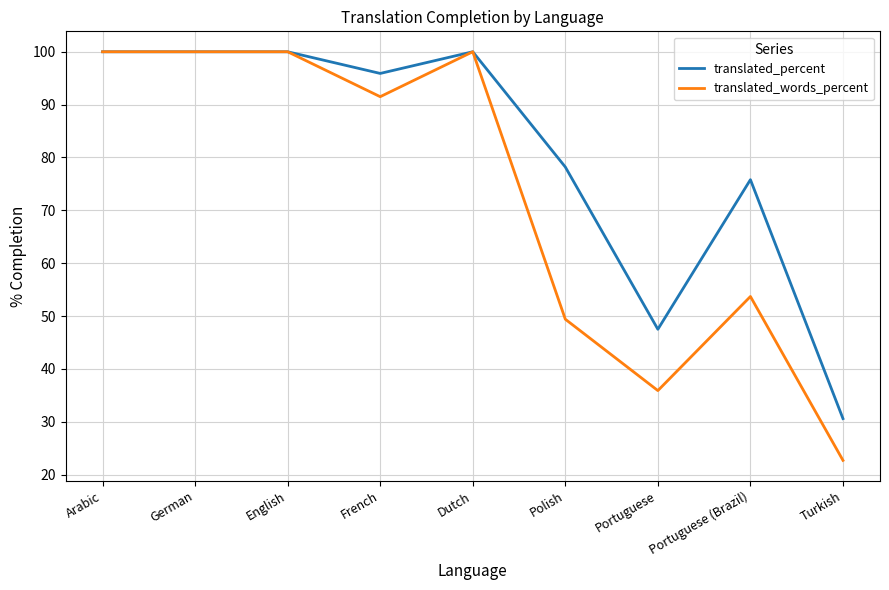

Does the chart display data point markers on the line(s)?

No